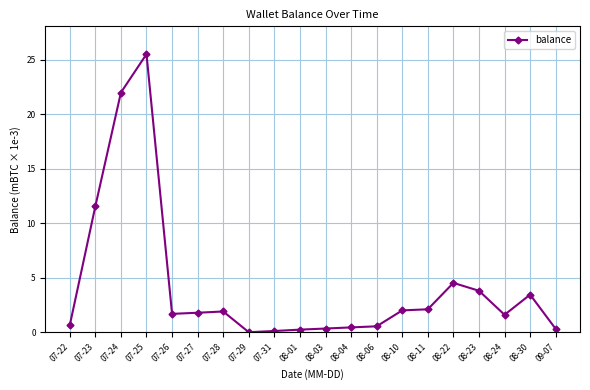

What is the ratio of the value at 07-25 to the value at 08-24?

16.0